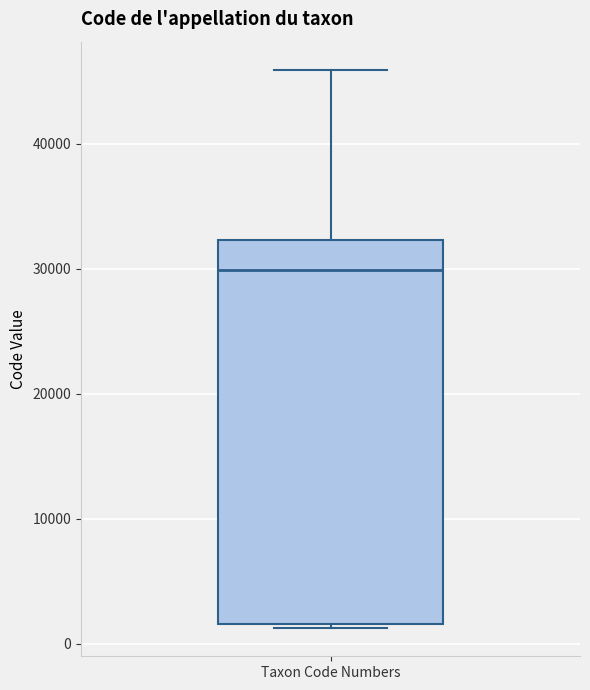

Where does the upper whisker of the box for Taxon Code Numbers end on the y-axis? The values are not printed on the chart, so give them approximately, as read against the axis.

46000